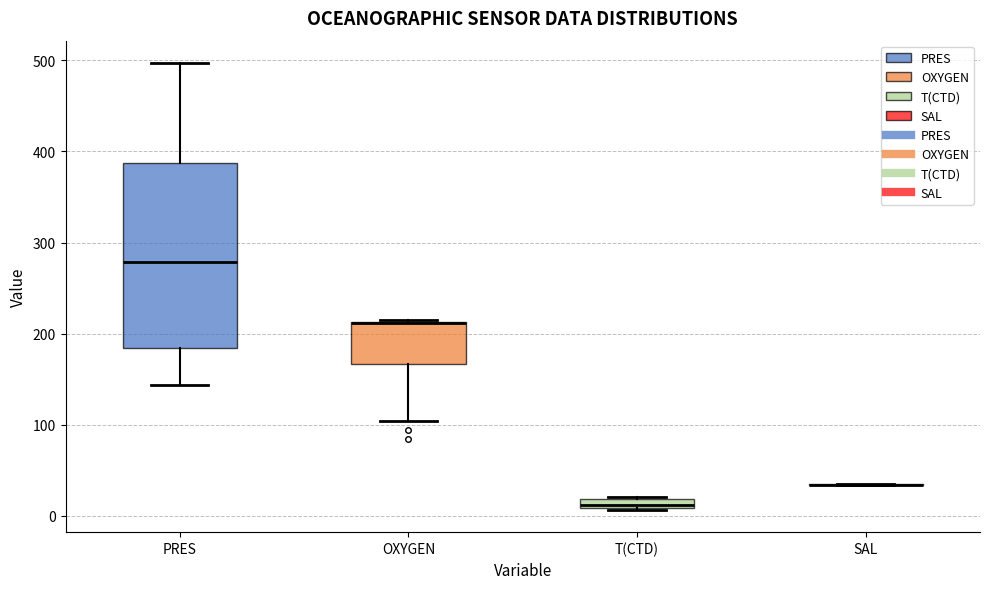

Comparing the boxes themselves (not the whiskers), which one is the tallest?

PRES